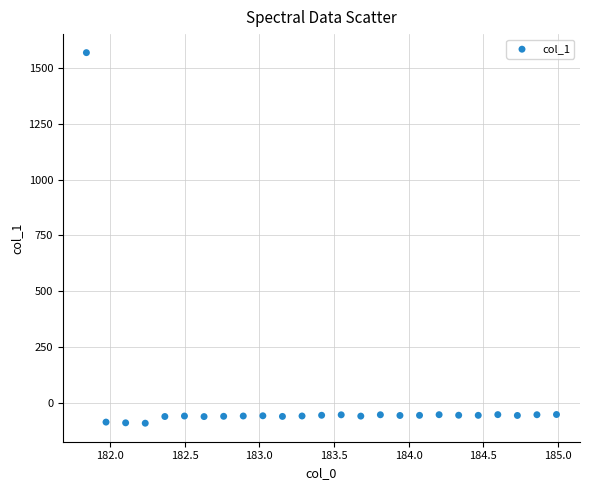

What is the range of X values (max minus min)?

3.1